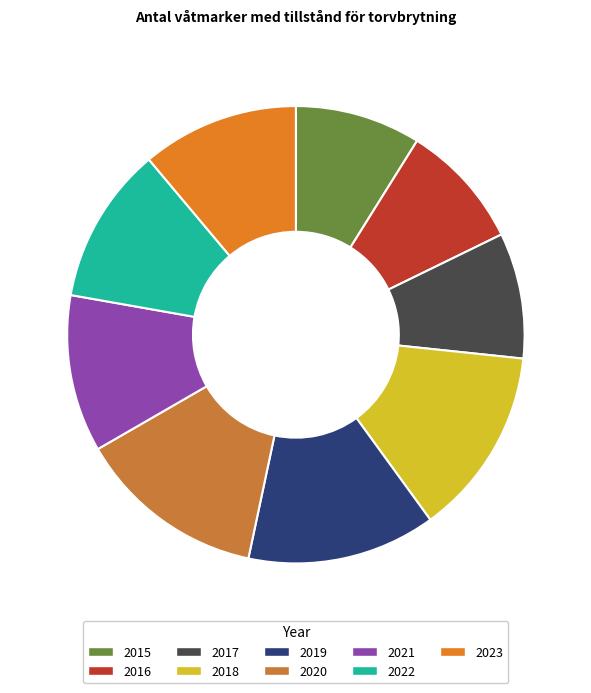

The 2017 slice represents 1% of the pie. True or false?

False